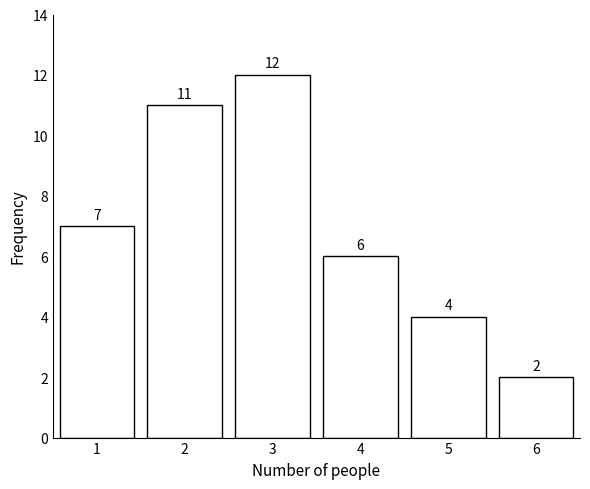

Reading left to right, transcribe all the data shown in this chart.

1=7	2=11	3=12	4=6	5=4	6=2